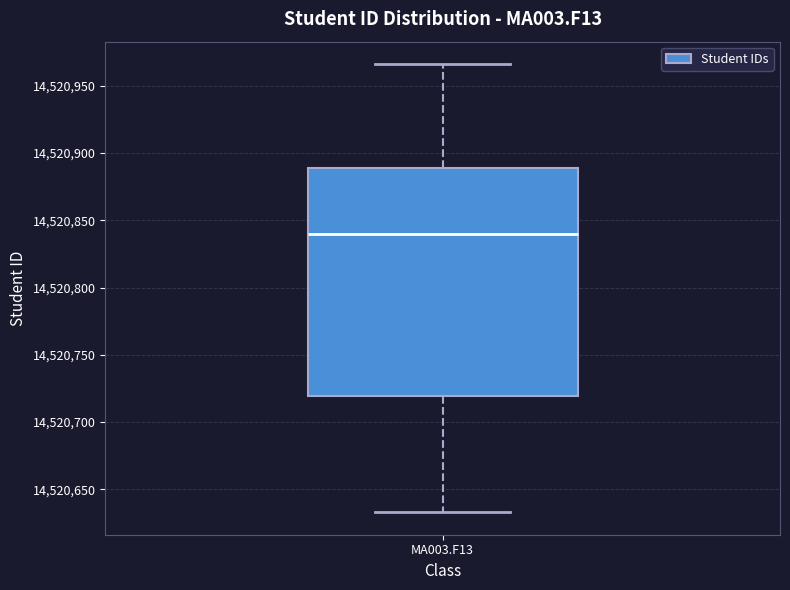

Transcribe this box plot: give where the median line is, the range the box spans, and where the two whiskers end, as read against the y-axis. The values are not printed on the chart, so give them approximately, as read against the axis.

median 14520840, box 14520720 to 14520890, whiskers 14520635 to 14520965